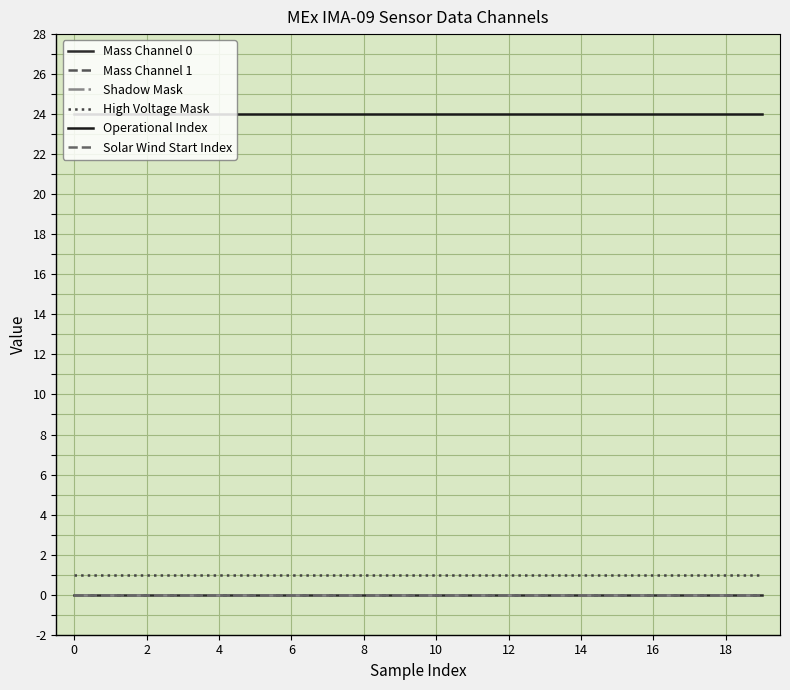

Does the chart display data point markers on the line(s)?

No